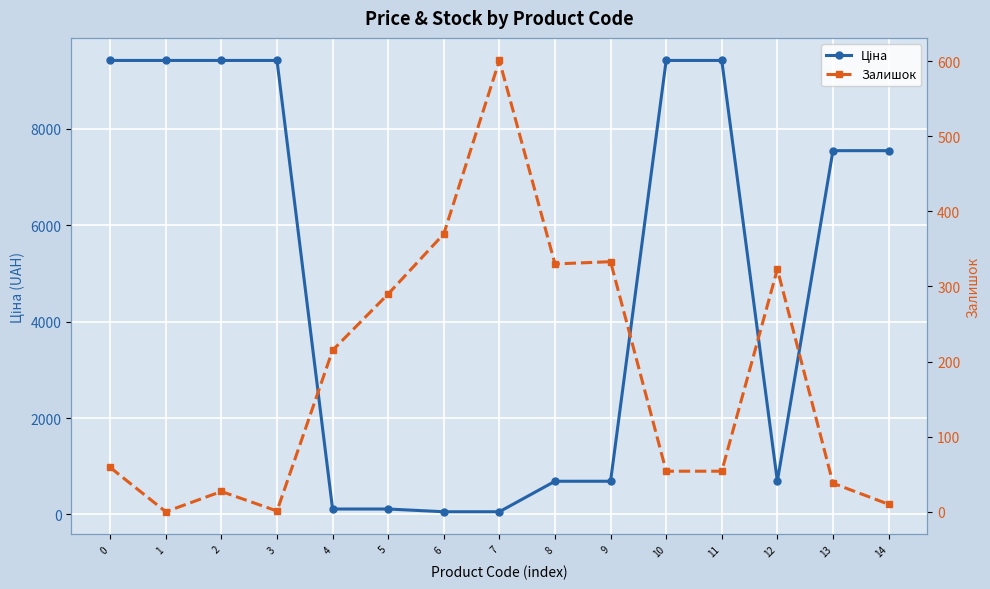

Reading left to right, extract all data points from this chart.

Ціна: 9416.9	9416.9	9416.9	9416.9	113.3	113.3	56.7	56.7	689.1	689.1	9416.9	9416.9	689.1	7545.9	7545.9
Залишок: 59.0	0.0	27.0	1.0	215.0	290.0	370.0	601.0	330.0	333.0	54.0	54.0	323.0	38.0	10.0